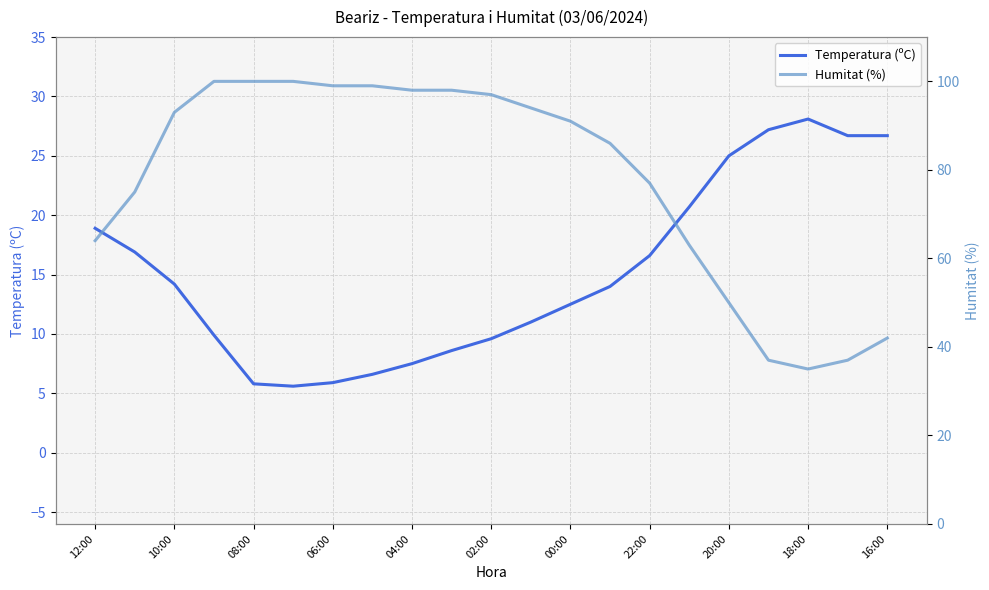

What is the difference between the second highest and minimum values in the Humitat (%) series?

65.0